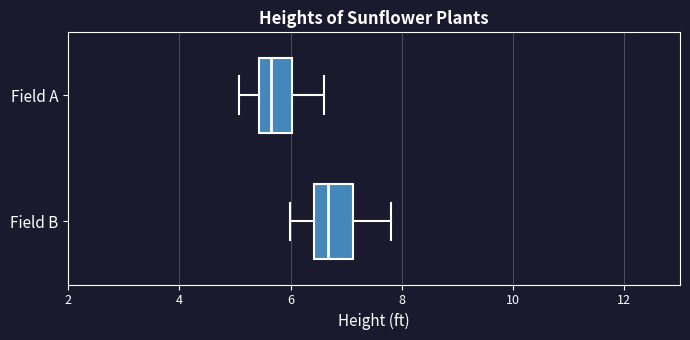

Where does the left whisker of the box for Field B end on the x-axis? The values are not printed on the chart, so give them approximately, as read against the axis.

6.0